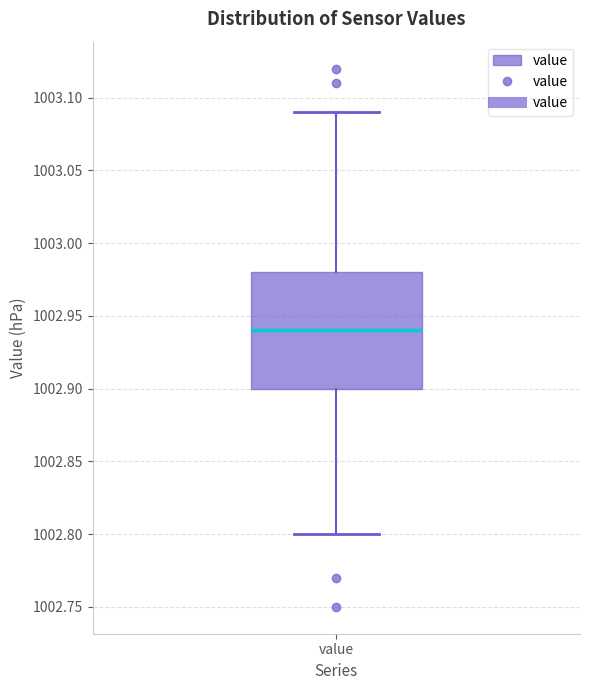

Read this box plot against the y-axis: the position of the median line, the range covered by the box, and the ends of both whiskers. The values are not printed on the chart, so give them approximately, as read against the axis.

median 1002.94, box 1002.90 to 1002.98, whiskers 1002.80 to 1003.09